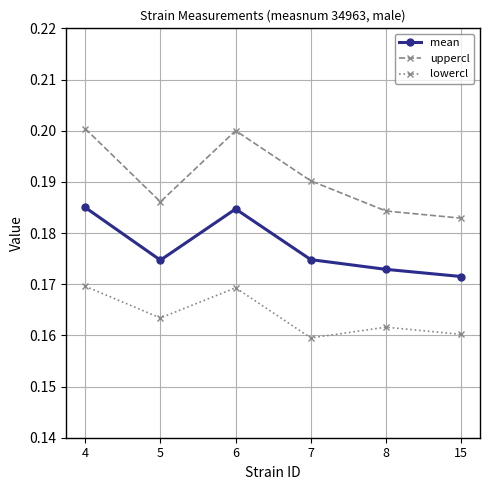

Is the value of lowercl at 4 greater than the value of uppercl at 5?

No